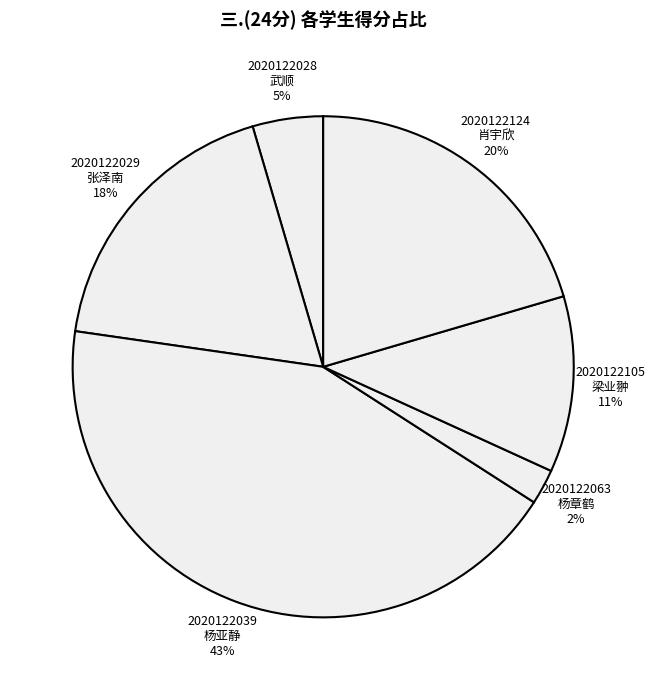

Rank the categories by value from lowest to highest.

2020122063 杨章鹤, 2020122028 武顺, 2020122105 梁业翀, 2020122029 张泽南, 2020122124 肖宇欣, 2020122039 杨亚静